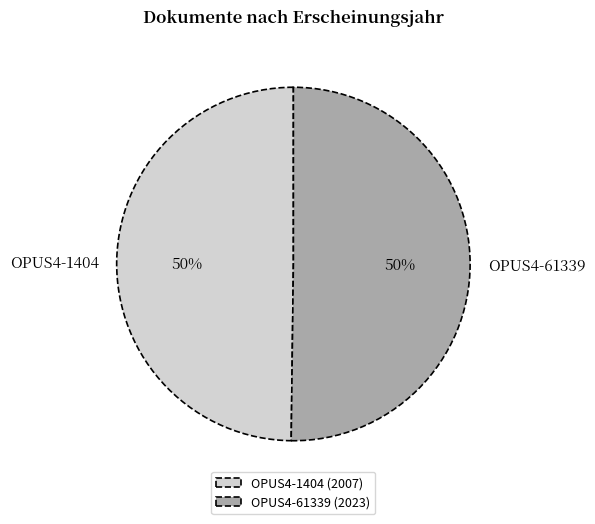

Is it true that OPUS4-1404 is 41% of the pie?

False